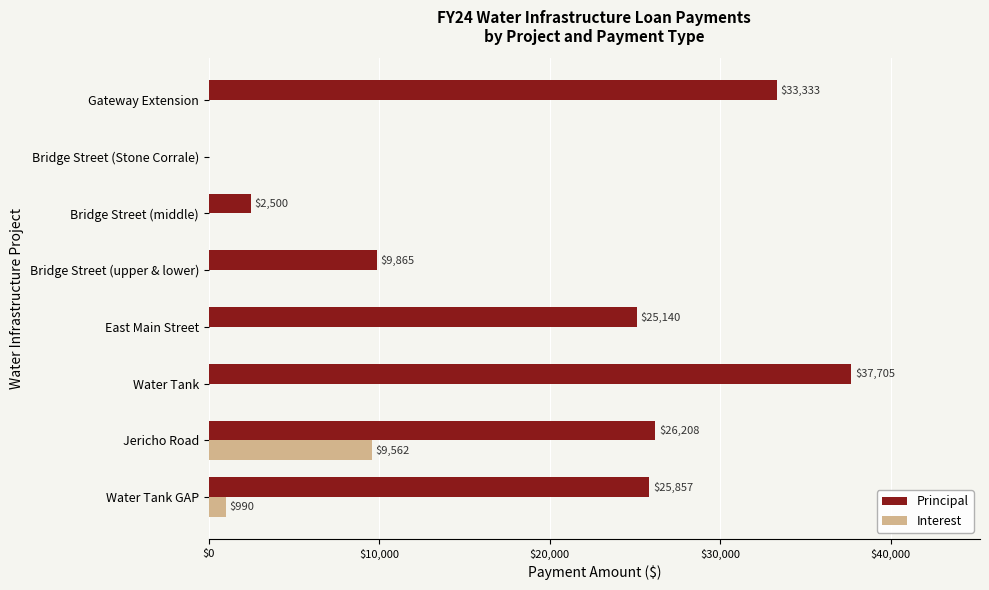

What is the sum of all Interest values?

10552.0